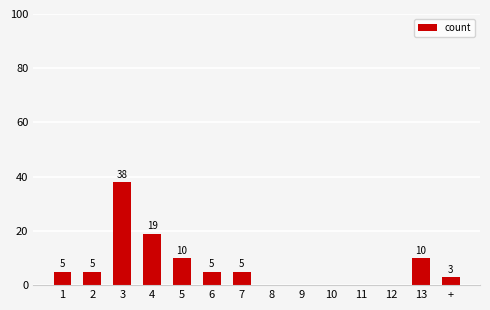

What is the sum of all values?

100